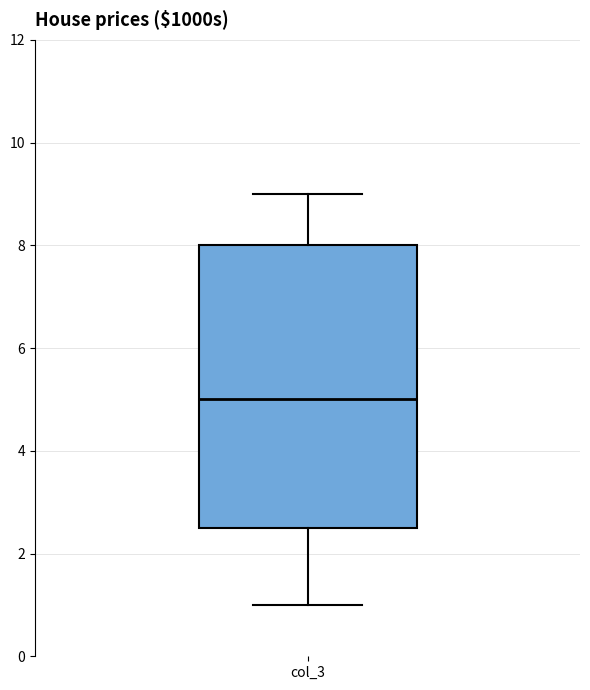

Transcribe this box plot: give where the median line is, the range the box spans, and where the two whiskers end, as read against the y-axis. The values are not printed on the chart, so give them approximately, as read against the axis.

median 5.0, box 2.6 to 8.0, whiskers 1.0 to 9.0